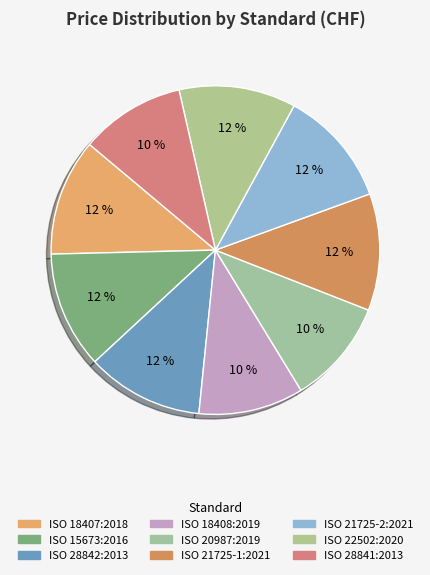

The ISO 15673:2016 slice represents 12% of the pie. True or false?

True